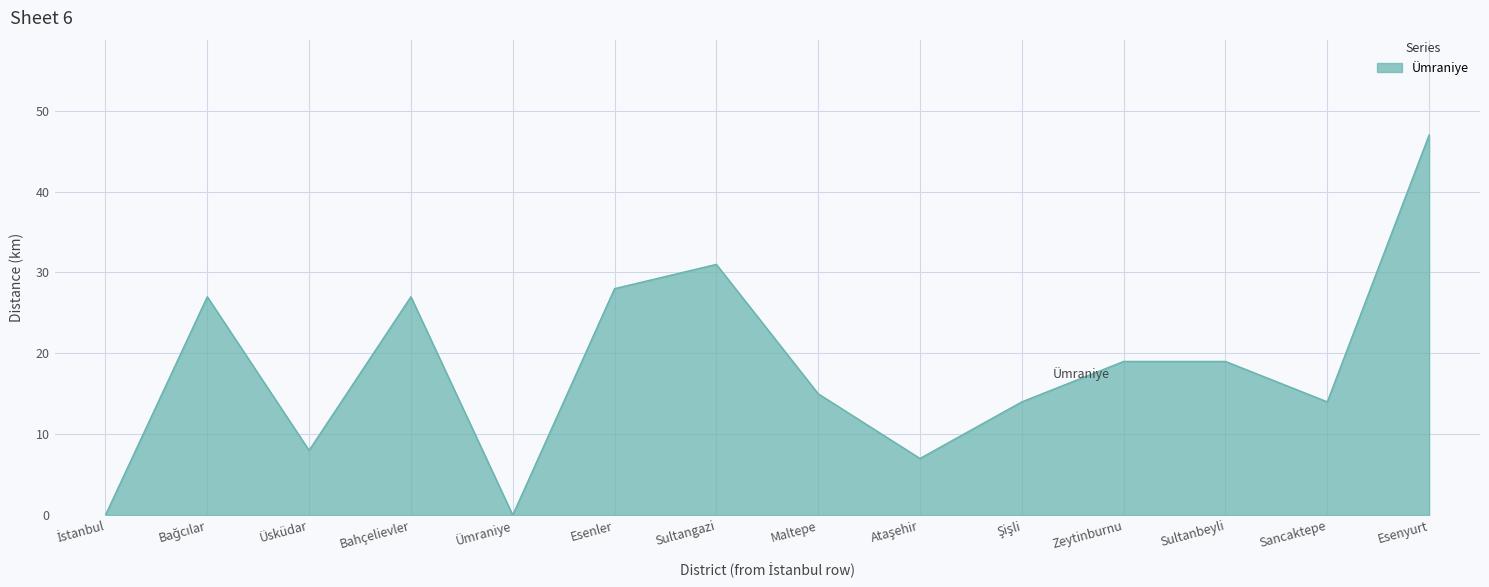

Reading right to left, what are all the values shown in this chart?

47	14	19	19	14	7	15	31	28	0	27	8	27	0